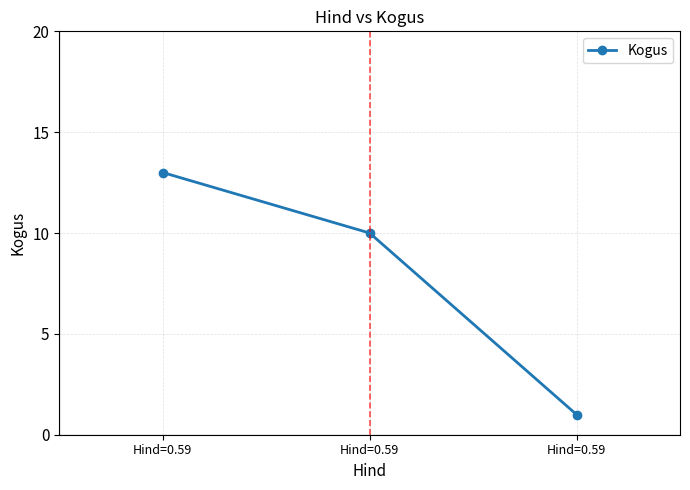

What is the value of the 2nd point from the left?

13